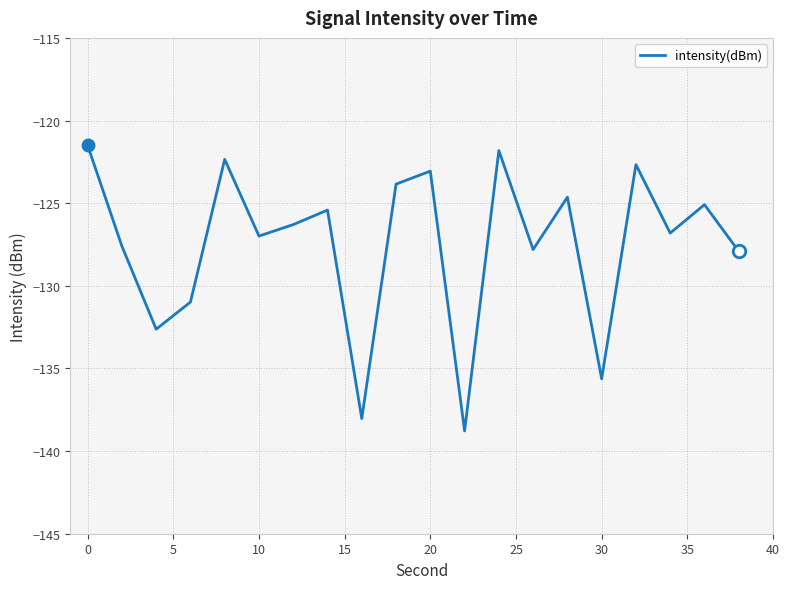

What is the maximum value shown in the chart?

-121.5